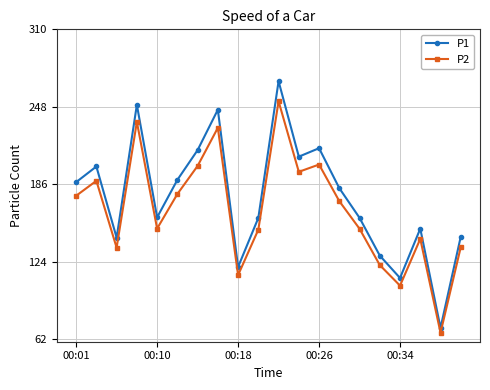

List the series in order of their overall mean, lowest first.

P2, P1